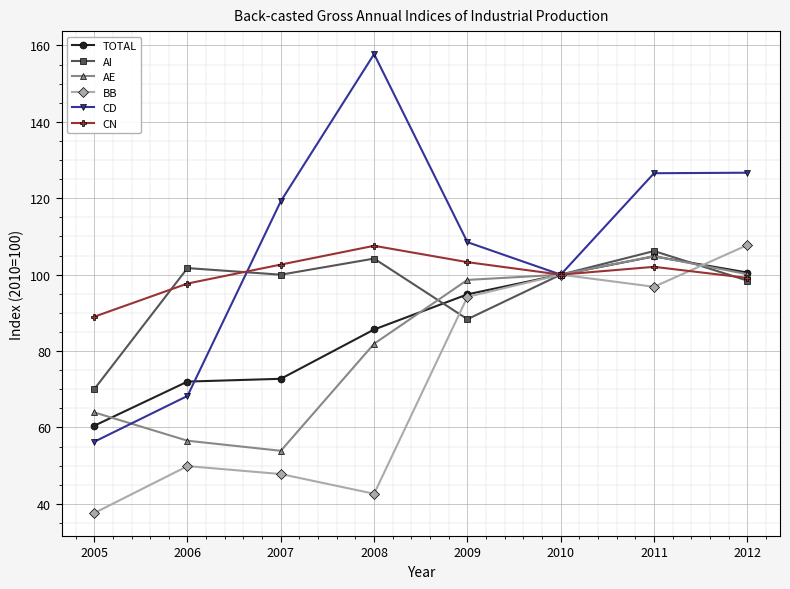

What is the sum of the TOTAL values at 2011 and 2008?

190.4